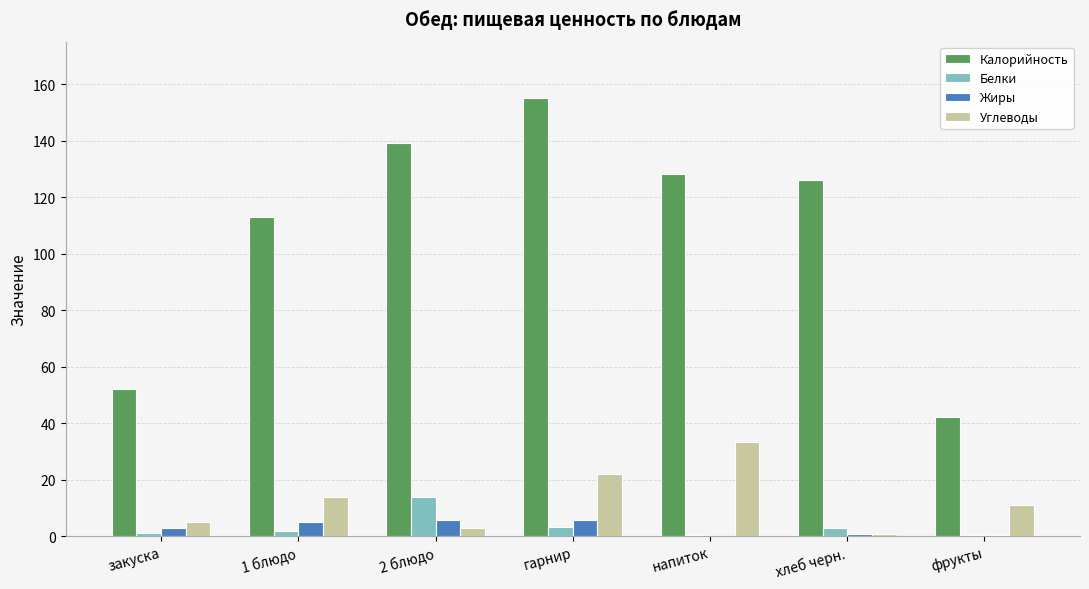

Count the number of categories in the chart.

7